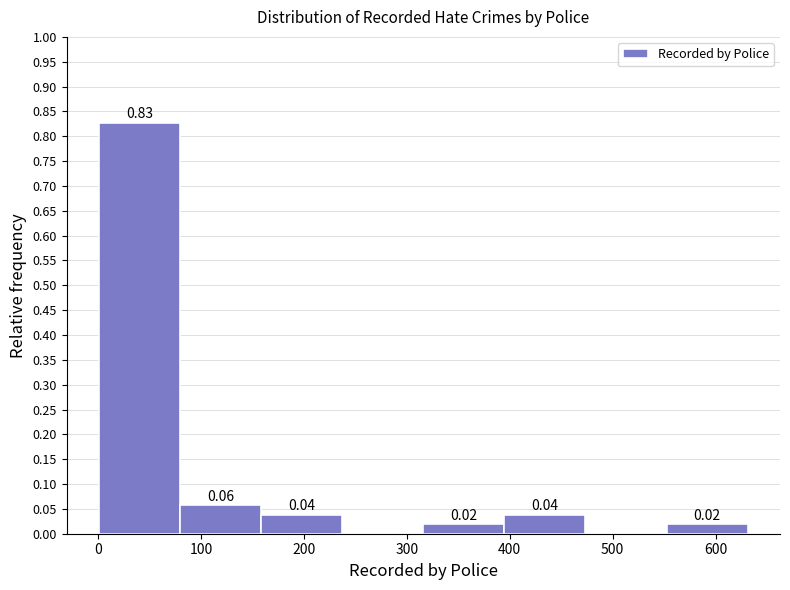

Over which range of the x-axis is the bar tallest?

0 to 80